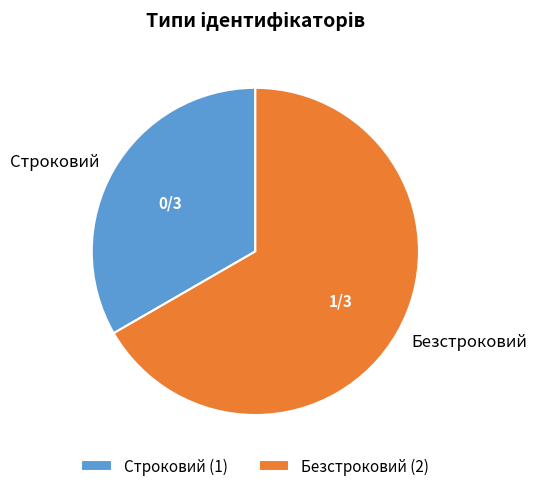

Which slice is the smallest?

Строковий